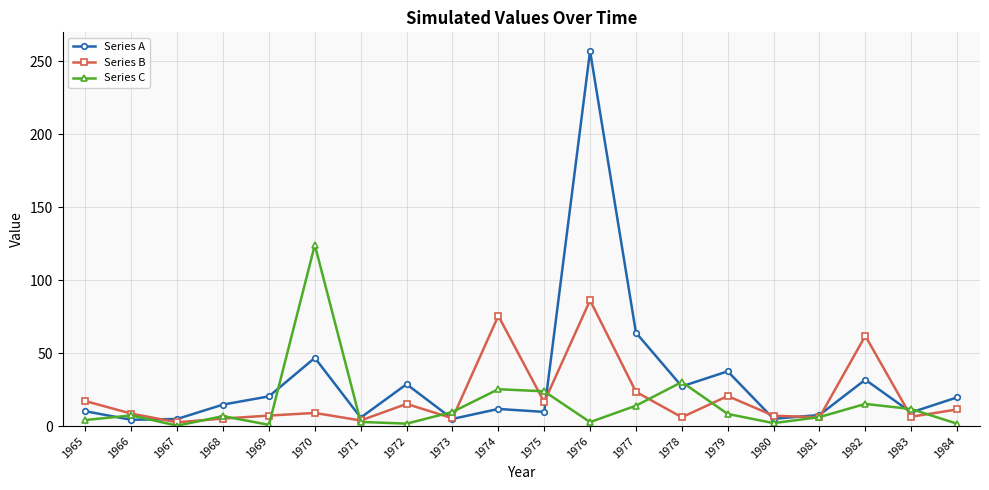

Which series has the widest spread of values?

Series A